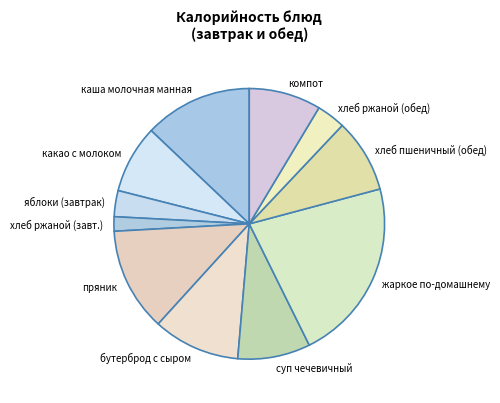

True or false: каша молочная манная accounts for 25% of the total.

False